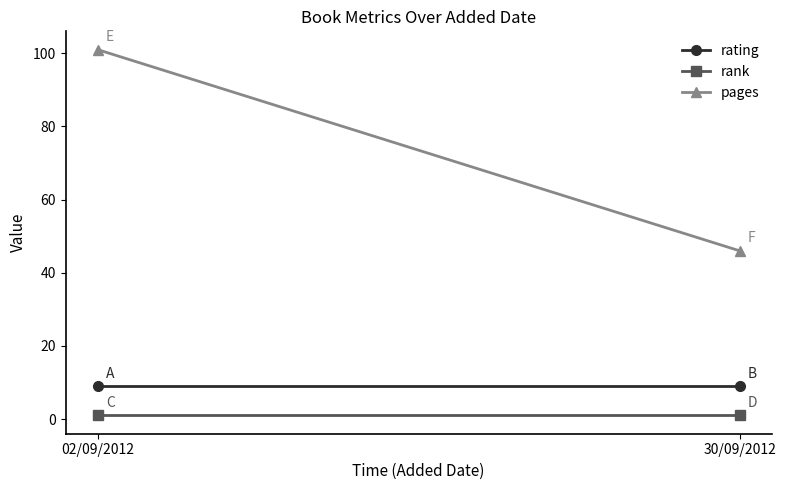

What position from the left is 02/09/2012?

1